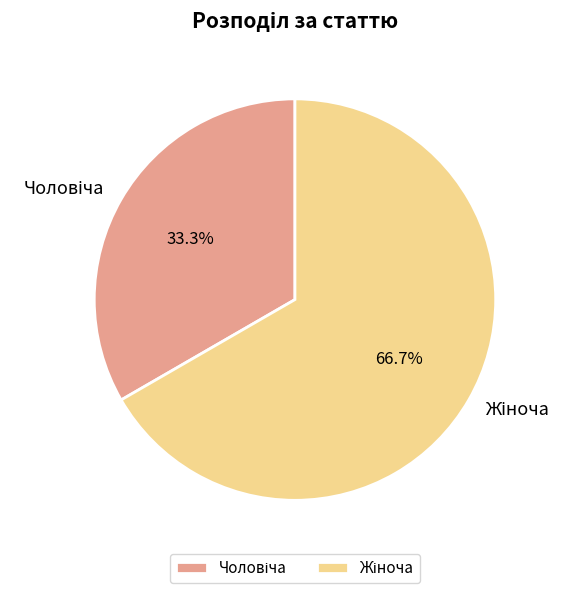

Is there a majority slice in this chart?

Yes